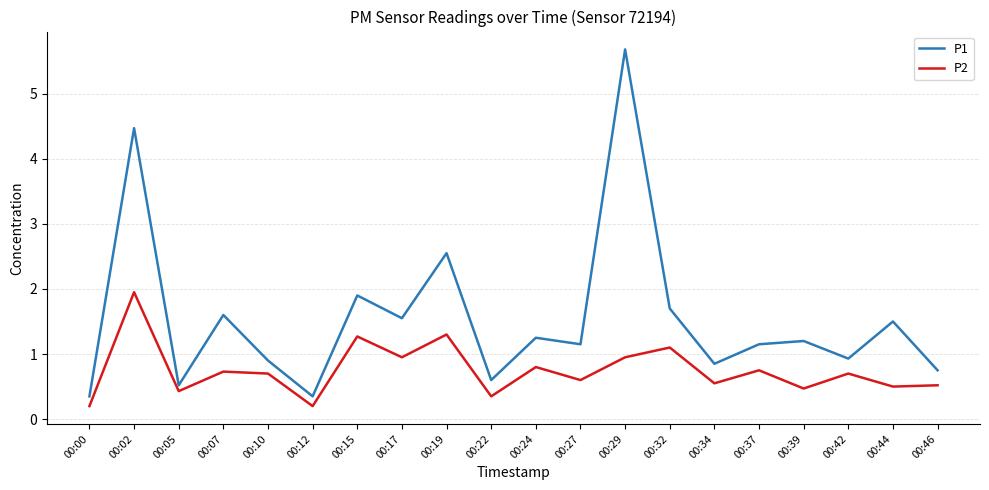

True or false: P2 and P1 cross at least once.

False